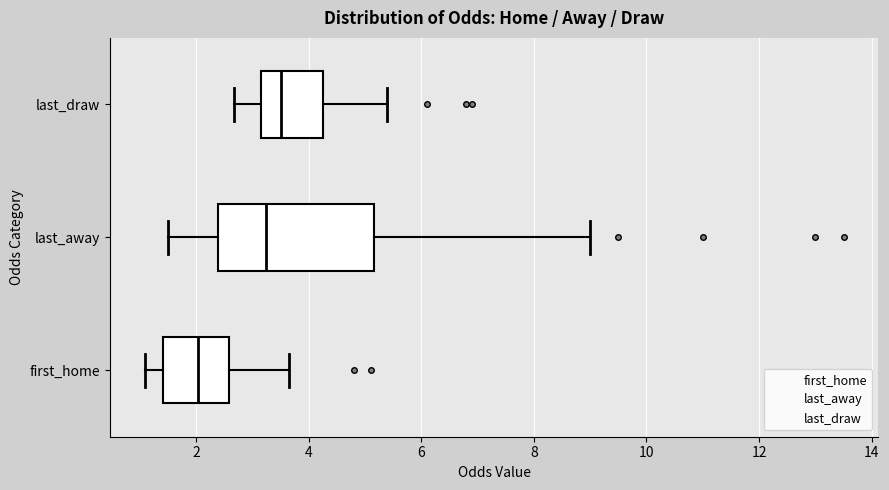

Which box is the widest, from its left edge to its right edge?

last_away